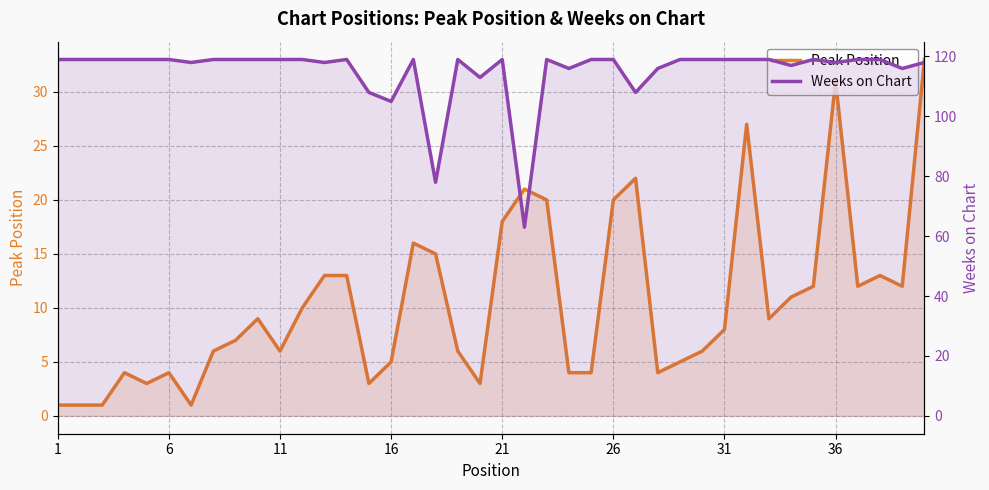

What is the maximum value for Peak Position?

33